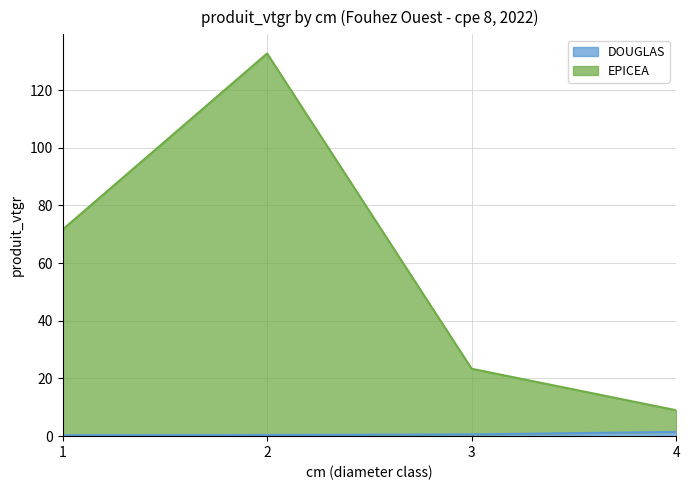

What is the difference between the EPICEA values at 4 and 3?

14.4